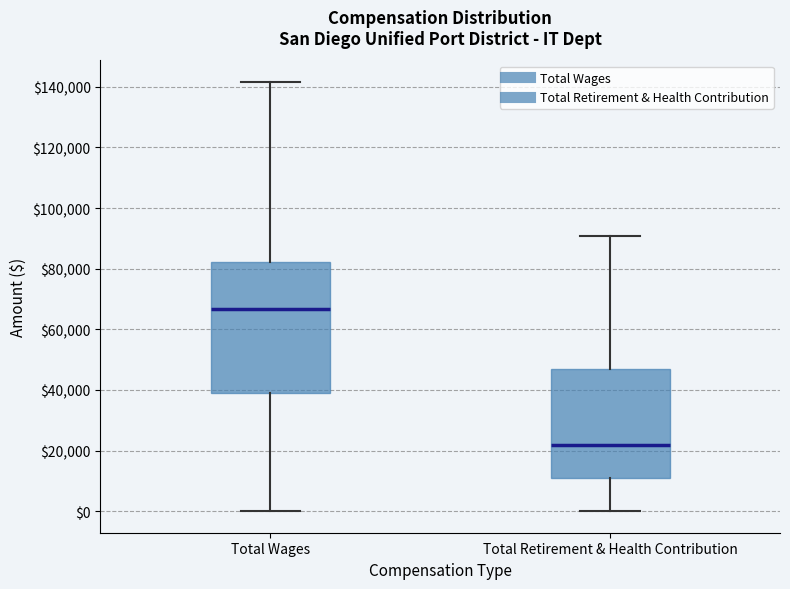

Which box is the tallest, from its lower edge to its upper edge?

Total Wages